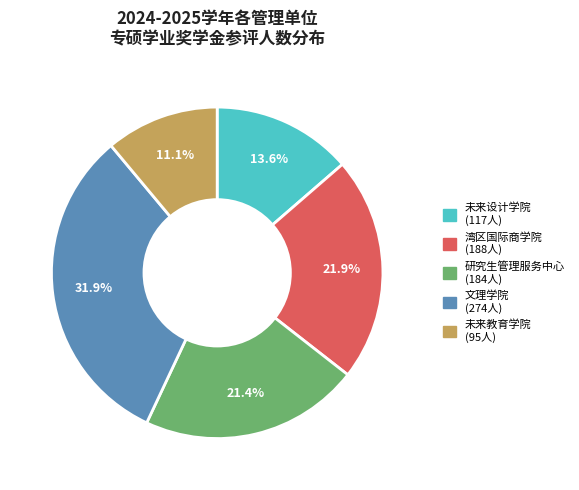

How many segments does this pie chart have?

5